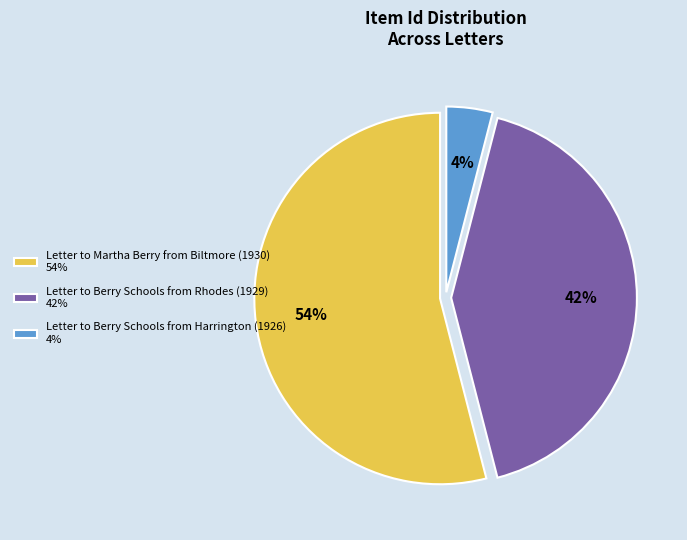

Count the number of slices in the pie.

3